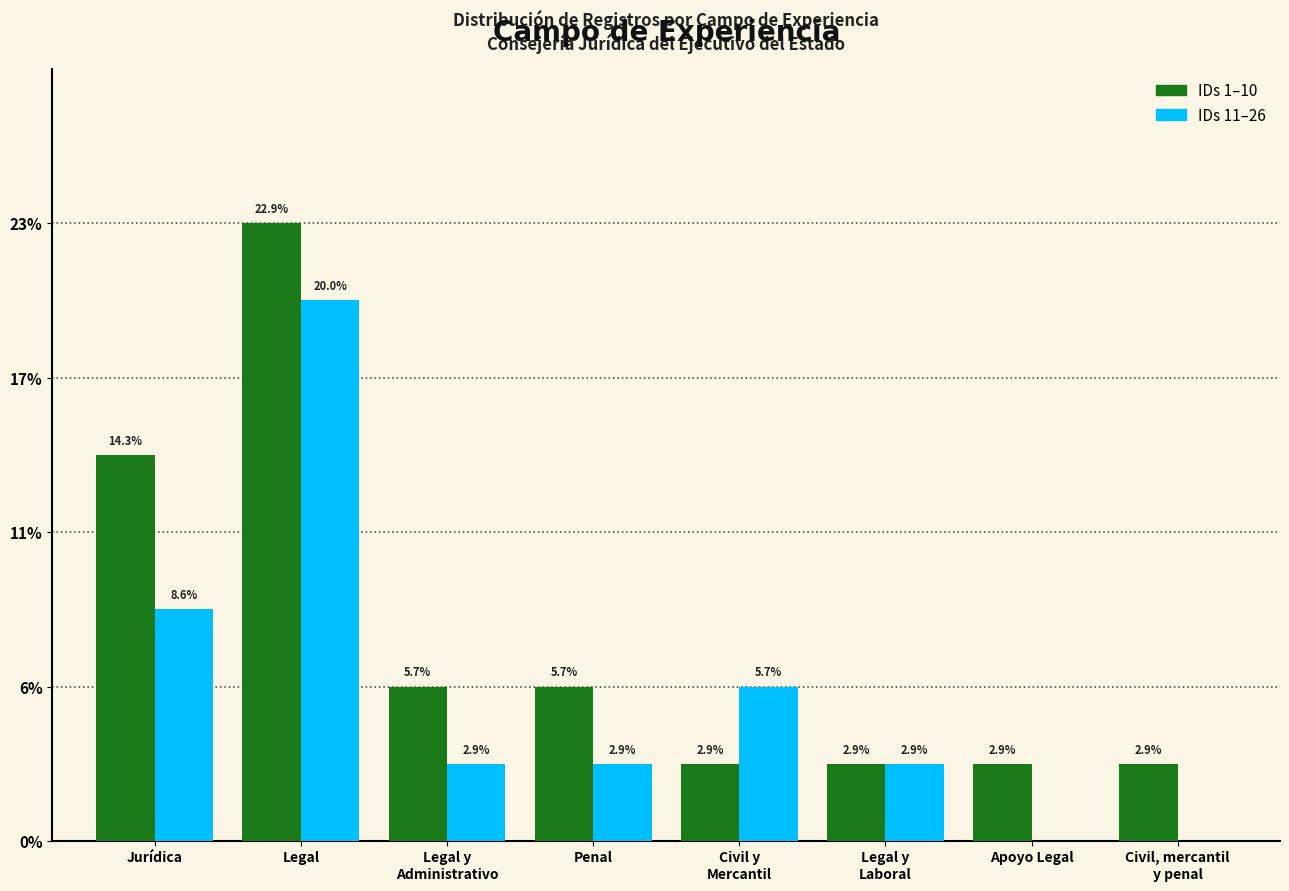

What is the label of the 1st bar from the left?

Jurídica